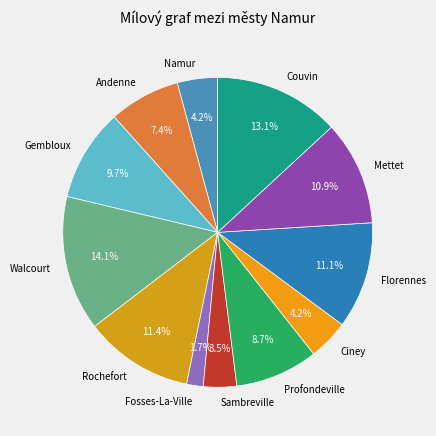

To the nearest percent, what is the difference between the Sambreville and Andenne slice percentages?

4%